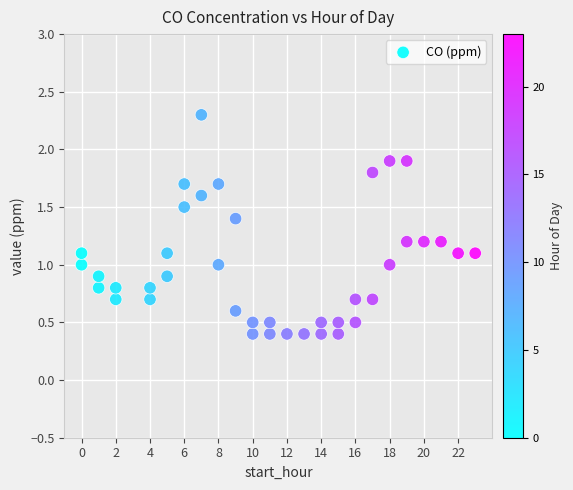

What is the range of Y values (max minus min)?

1.9